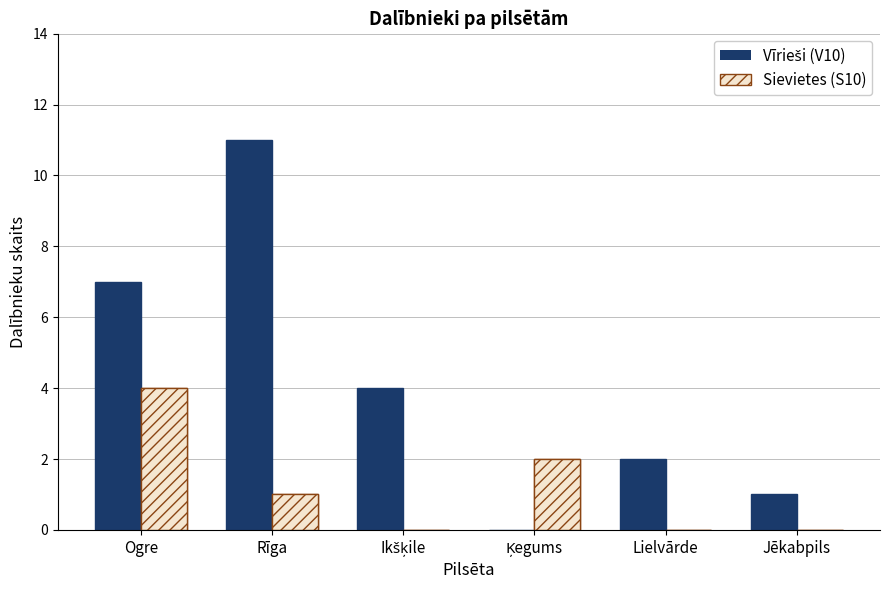

What are all the series names shown in the legend?

Vīrieši (V10), Sievietes (S10)